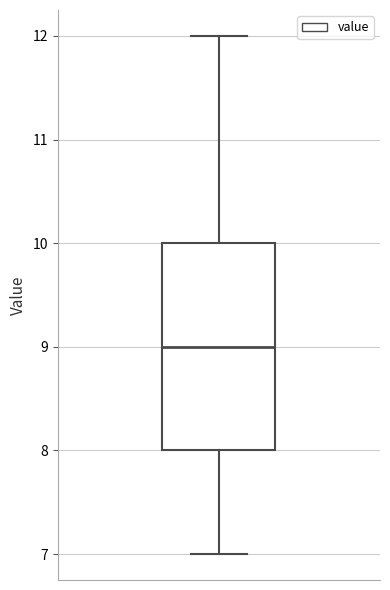

Where is the upper edge of the box on the y-axis? The values are not printed on the chart, so give them approximately, as read against the axis.

10